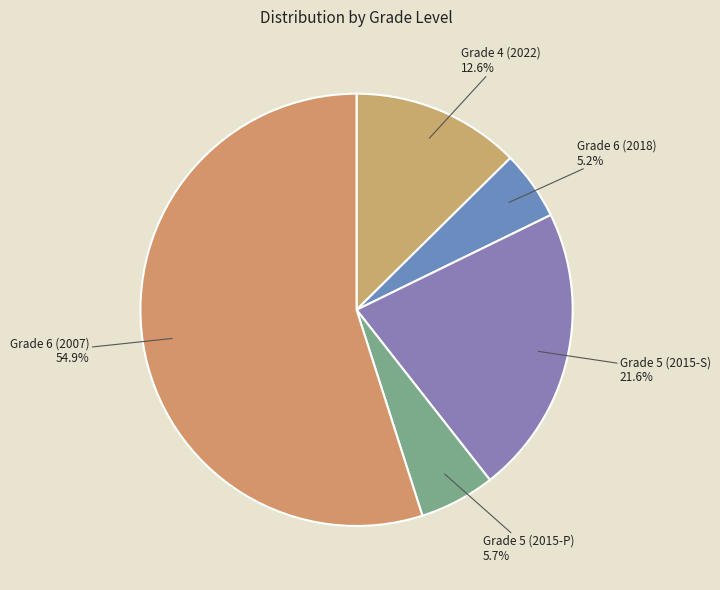

How many slices are in this pie chart?

5